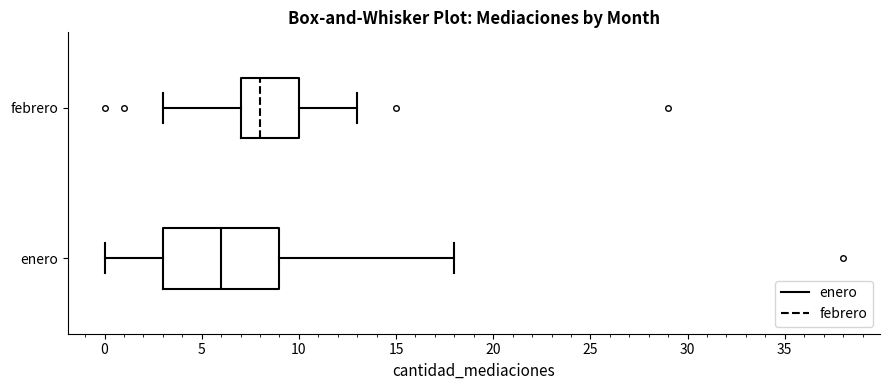

Reading bottom to top, transcribe this box plot: for each box, give where its median line is, the range the box spans, and where its two whiskers end, as read against the x-axis. The values are not printed on the chart, so give them approximately, as read against the axis.

enero: median 6, box 3 to 9, whiskers 0 to 18
febrero: median 8, box 7 to 10, whiskers 3 to 13